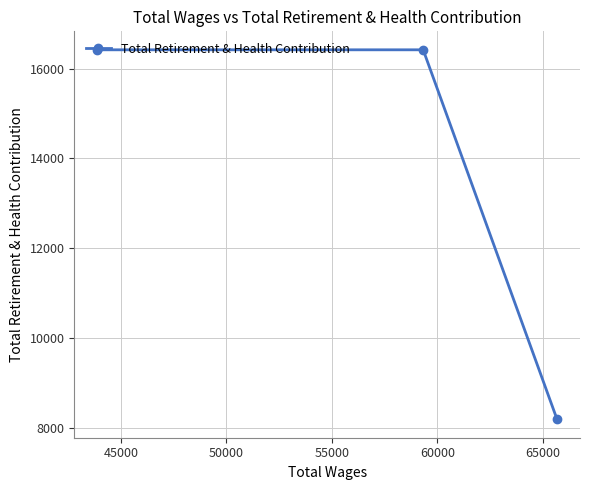

What is the value of the 3rd point from the left?

8195